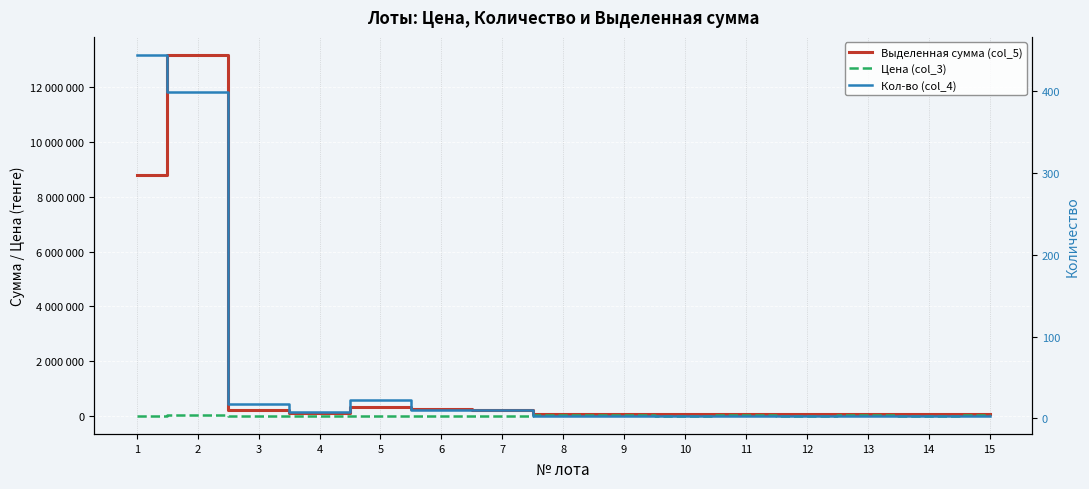

Which series changed the most between 1 and 15?

Выделенная сумма (col_5)